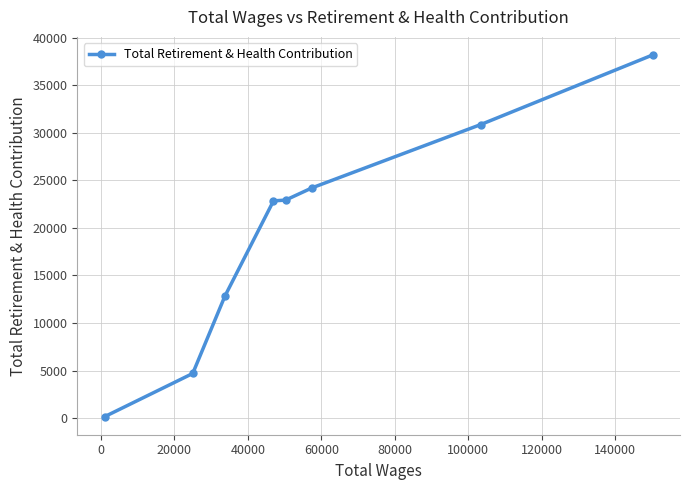

Count the number of data series in this chart.

1